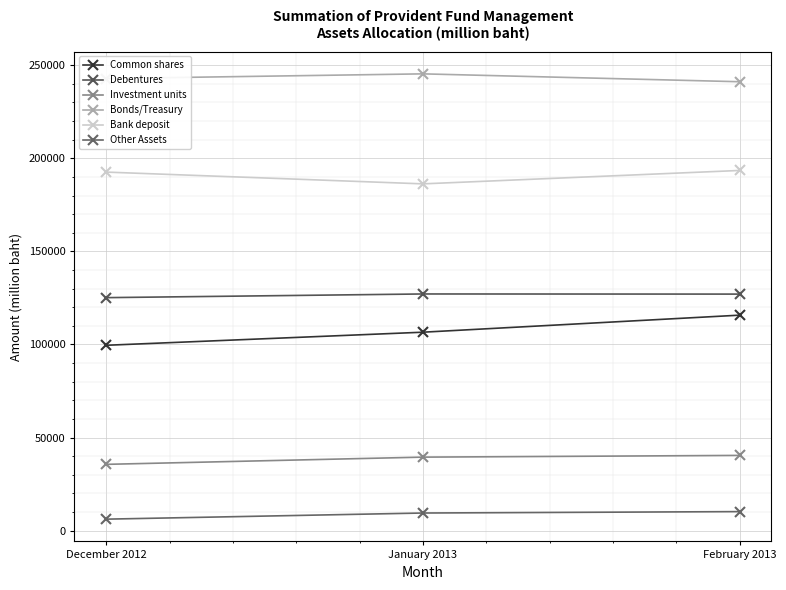

At which label does Common shares first exceed 106569?

January 2013